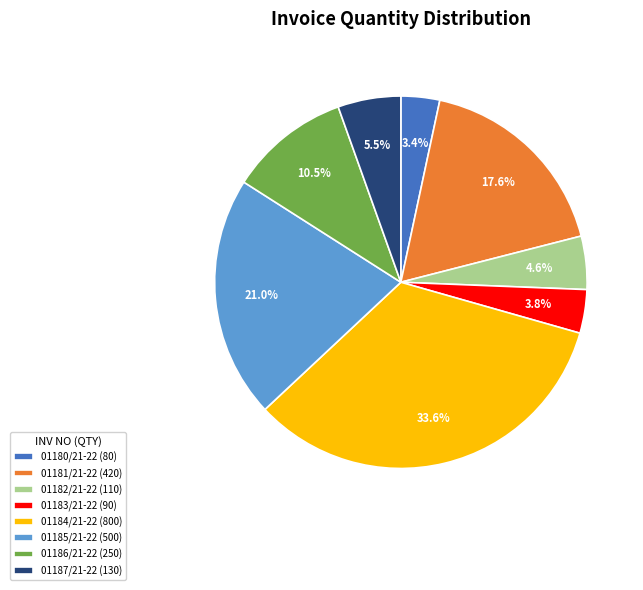

Is it true that 01186/21-22 is 21% of the pie?

False